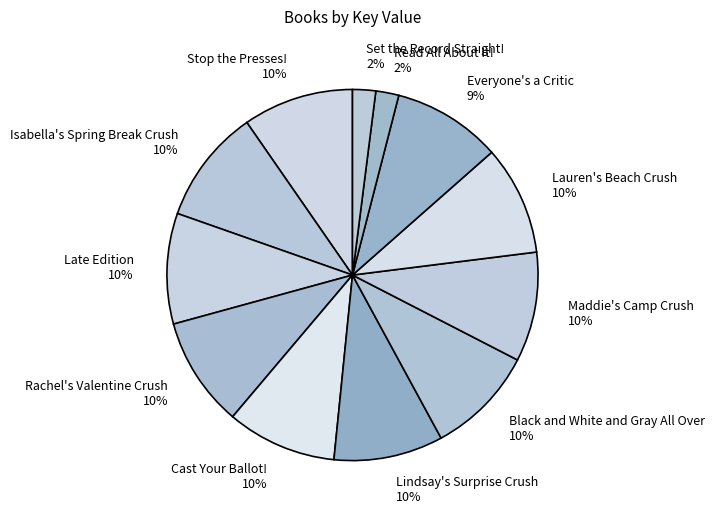

What percentage is the Set the Record Straight! slice, to the nearest percent?

2%